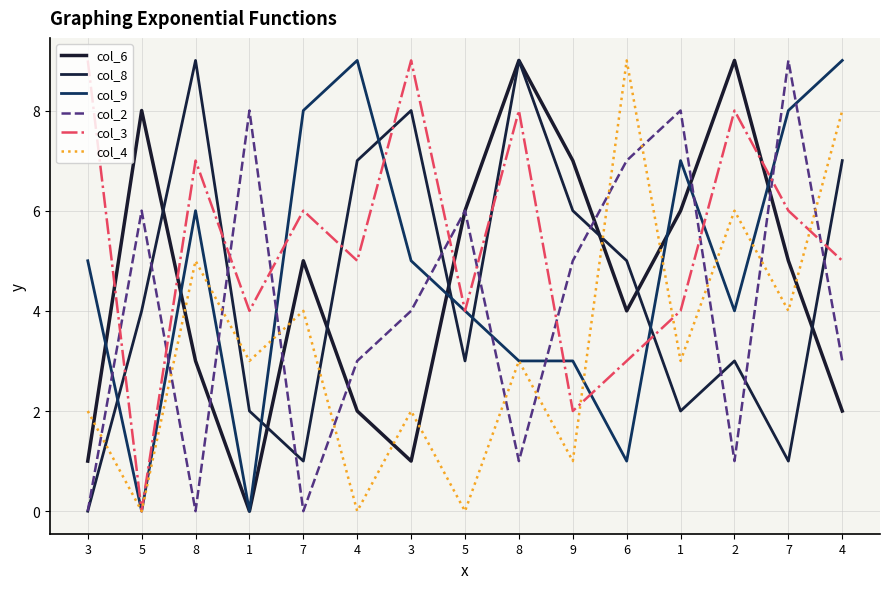

How many series are shown in this chart?

6